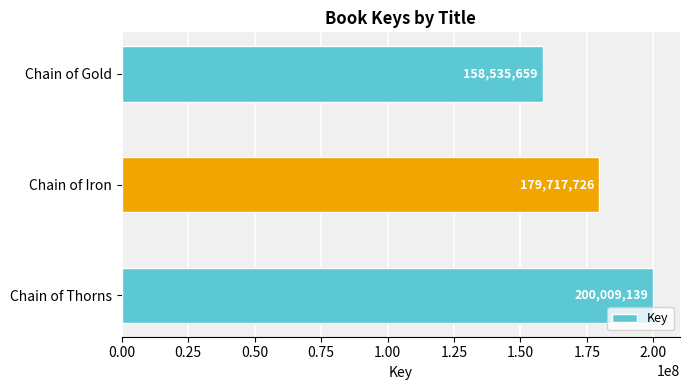

List the labels in order of value, largest first.

Chain of Thorns, Chain of Iron, Chain of Gold